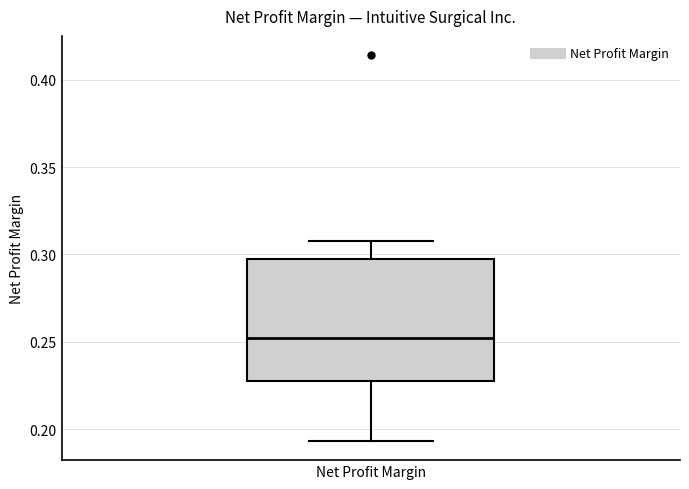

Where does the median line of the box for Net Profit Margin sit on the y-axis? The values are not printed on the chart, so give them approximately, as read against the axis.

0.250